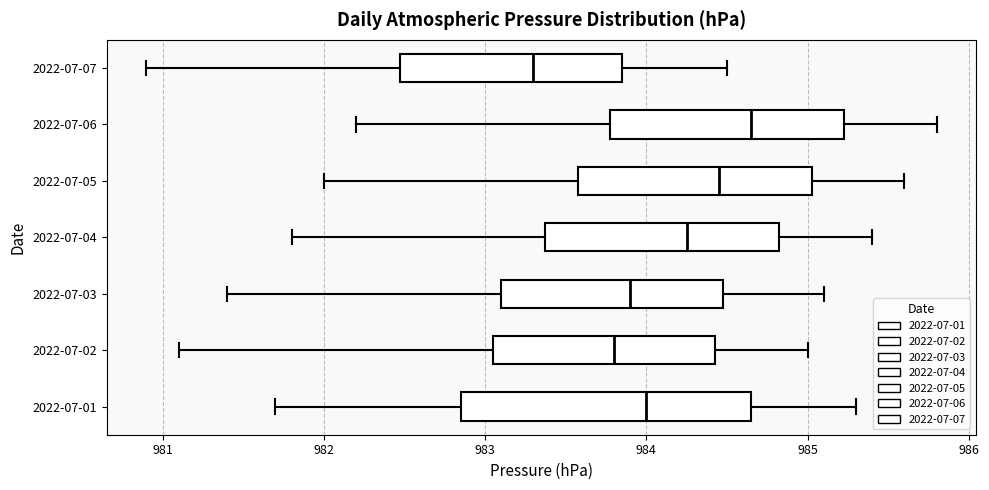

Reading bottom to top, read every box against the x-axis: the position of its median line, the range the box covers, and the ends of its whiskers. The values are not printed on the chart, so give them approximately, as read against the axis.

2022-07-01: median 984.0, box 982.9 to 984.7, whiskers 981.7 to 985.3
2022-07-02: median 983.8, box 983.1 to 984.4, whiskers 981.1 to 985.0
2022-07-03: median 983.9, box 983.1 to 984.5, whiskers 981.4 to 985.1
2022-07-04: median 984.3, box 983.4 to 984.8, whiskers 981.8 to 985.4
2022-07-05: median 984.5, box 983.6 to 985.0, whiskers 982.0 to 985.6
2022-07-06: median 984.7, box 983.8 to 985.2, whiskers 982.2 to 985.8
2022-07-07: median 983.3, box 982.5 to 983.9, whiskers 980.9 to 984.5